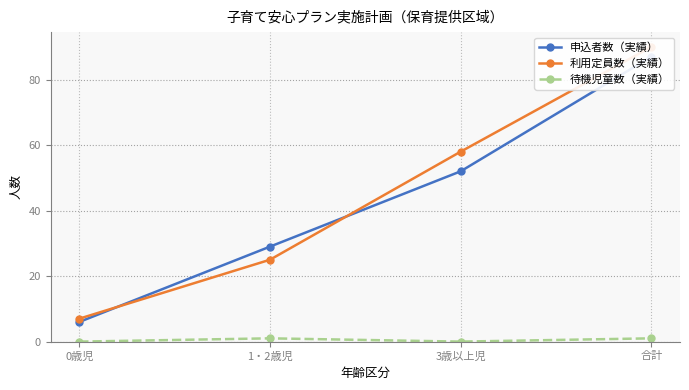

Does the chart have visible grid lines?

Yes